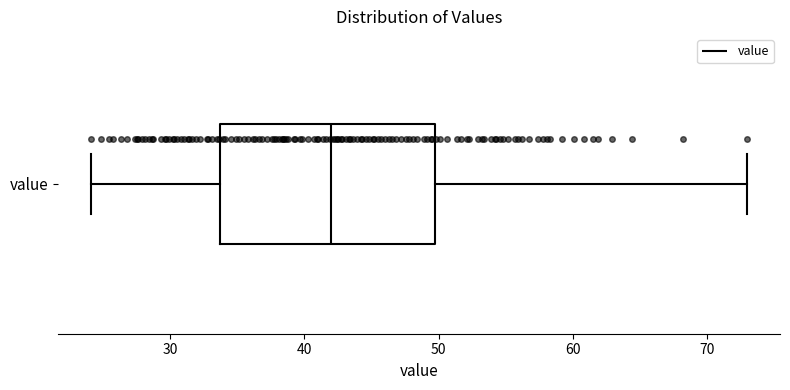

Read this box plot against the x-axis: the position of the median line, the range covered by the box, and the ends of both whiskers. The values are not printed on the chart, so give them approximately, as read against the axis.

median 42, box 34 to 50, whiskers 24 to 73